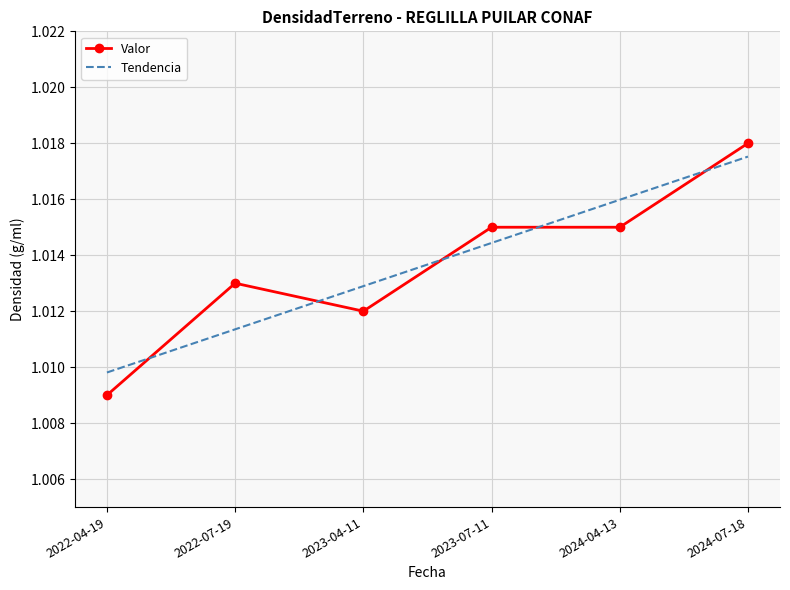

Which category has the lowest value in the Valor series?

2022-04-19